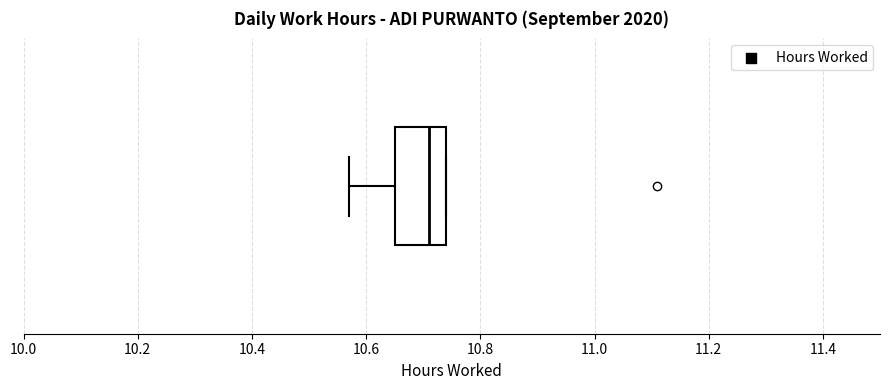

Read this box plot against the x-axis: the position of the median line, the range covered by the box, and the ends of both whiskers. The values are not printed on the chart, so give them approximately, as read against the axis.

median 10.72, box 10.66 to 10.74, whiskers 10.58 to 10.74